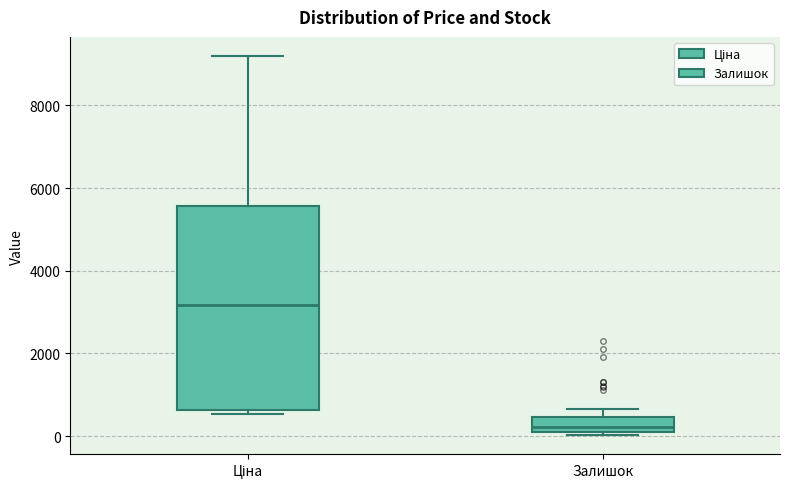

Which box is the tallest, from its lower edge to its upper edge?

Ціна